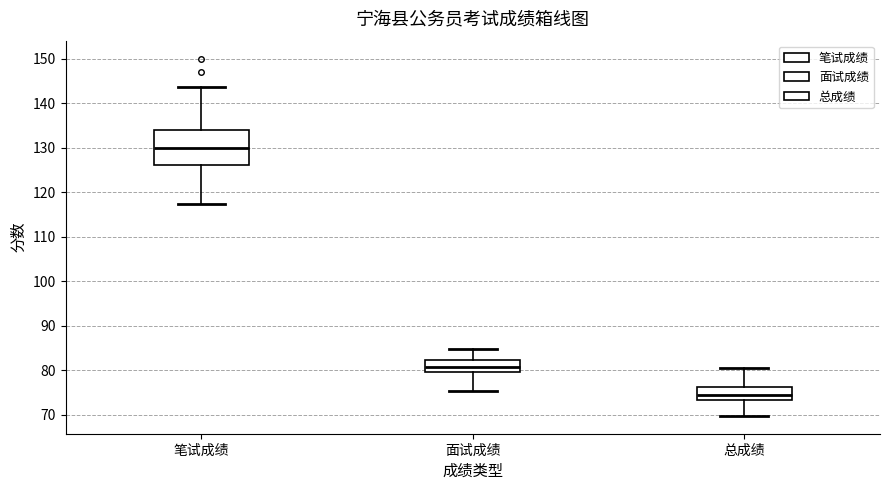

Where is the upper edge of the box for 笔试成绩 on the y-axis? The values are not printed on the chart, so give them approximately, as read against the axis.

134